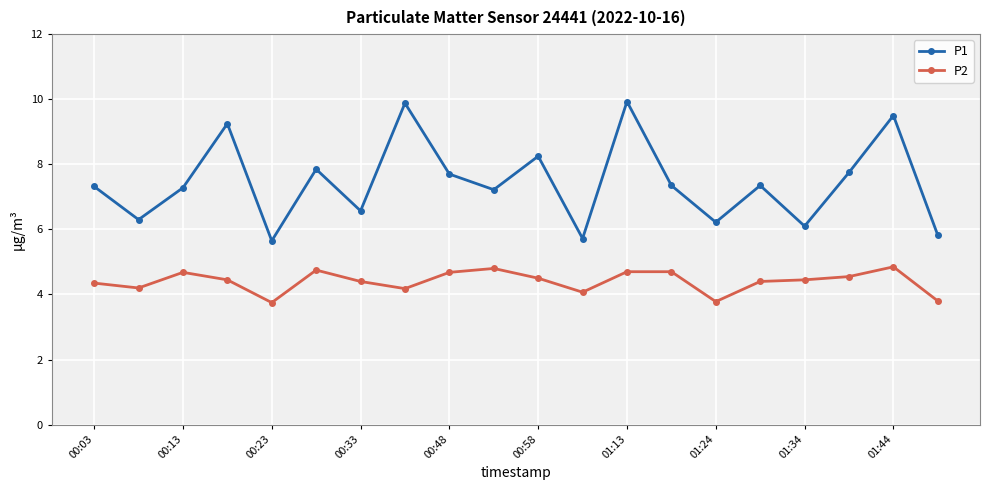

What is the difference between the maximum and minimum values in the P2 series?

1.1